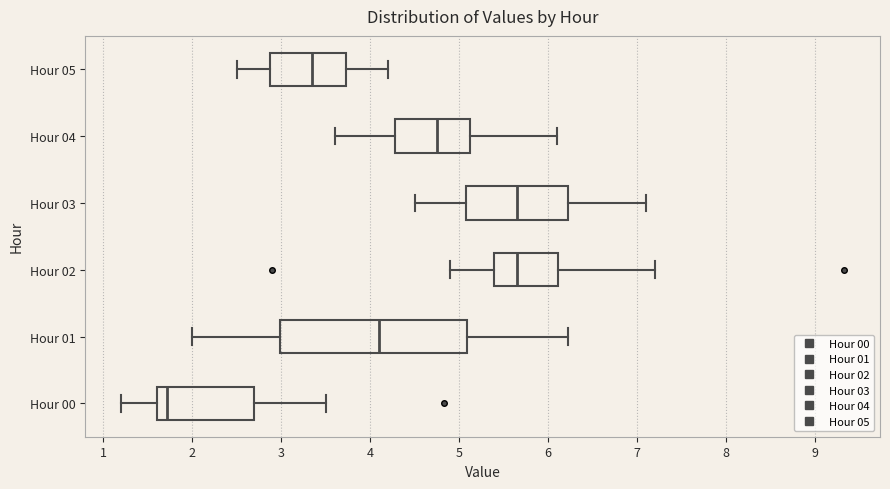

Reading bottom to top, read every box against the x-axis: the position of its median line, the range the box covers, and the ends of its whiskers. The values are not printed on the chart, so give them approximately, as read against the axis.

Hour 00: median 1.7, box 1.6 to 2.7, whiskers 1.2 to 3.5
Hour 01: median 4.1, box 3.0 to 5.1, whiskers 2.0 to 6.2
Hour 02: median 5.7, box 5.4 to 6.1, whiskers 4.9 to 7.2
Hour 03: median 5.7, box 5.1 to 6.2, whiskers 4.5 to 7.1
Hour 04: median 4.8, box 4.3 to 5.1, whiskers 3.6 to 6.1
Hour 05: median 3.4, box 2.9 to 3.7, whiskers 2.5 to 4.2